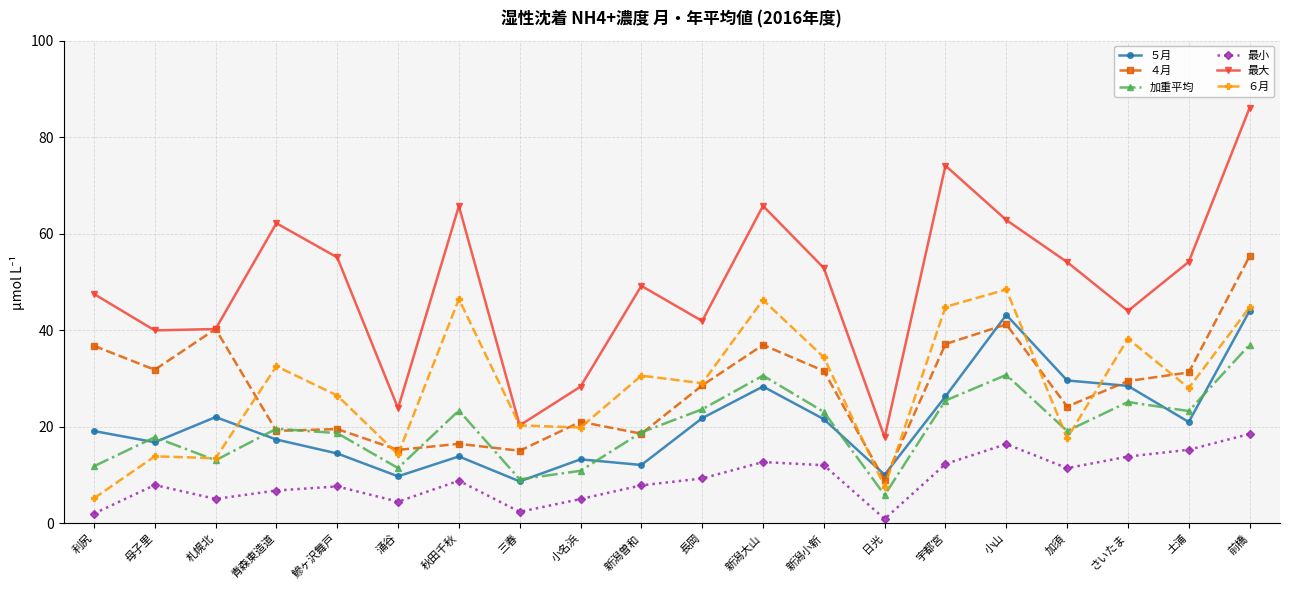

Which series has the largest total across all categories?

最大